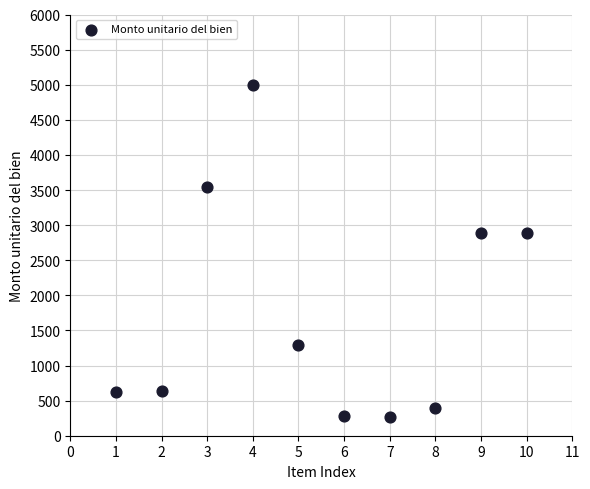

What is the range of Y values (max minus min)?

4734